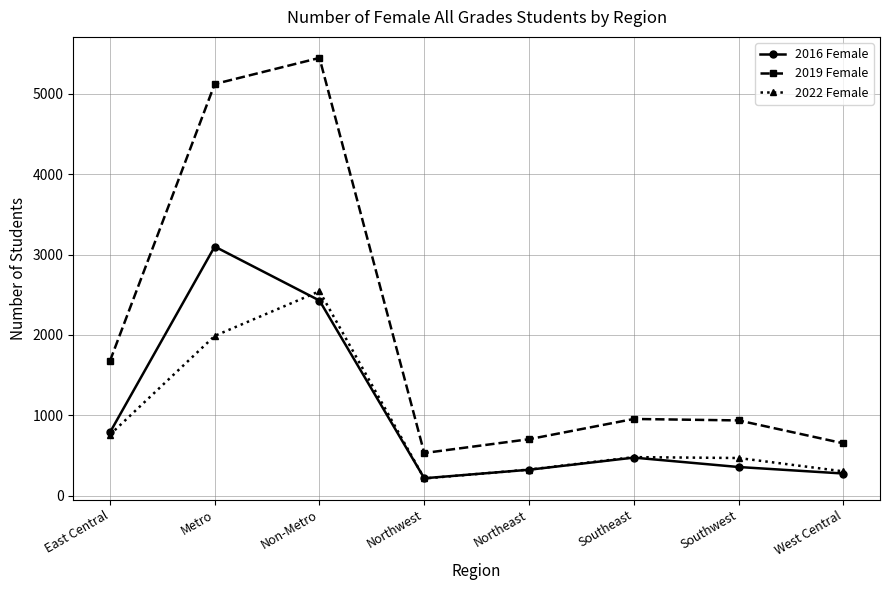

Is this an area chart (filled region under the line)?

No